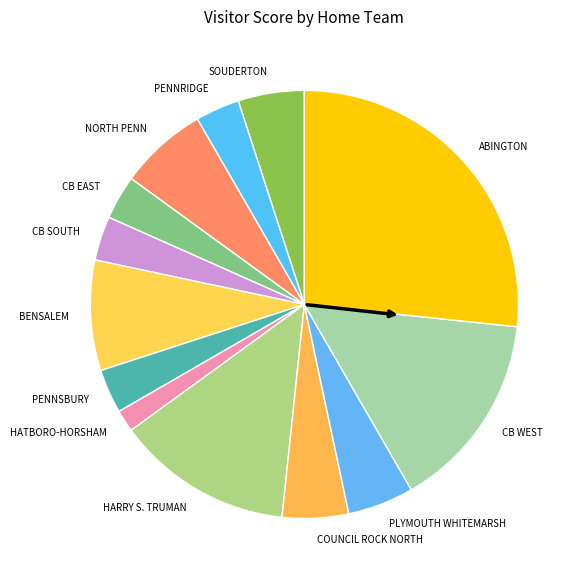

Does any single category account for the majority?

No